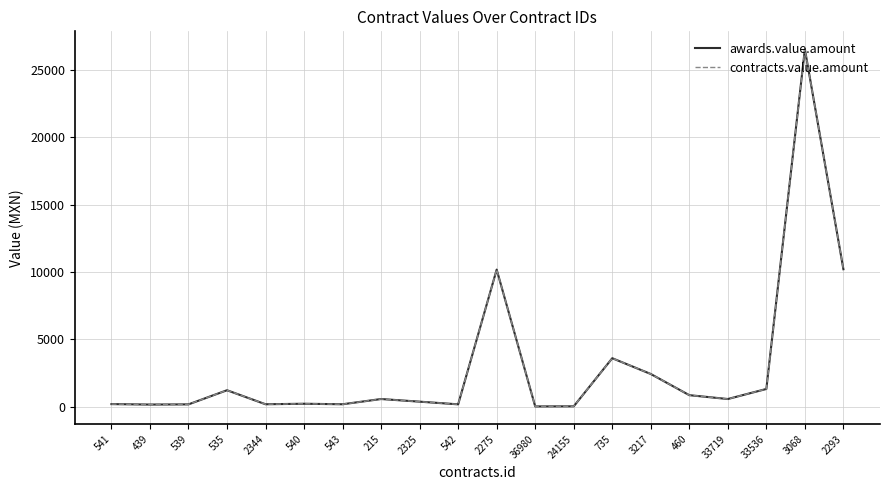

True or false: awards.value.amount and contracts.value.amount intersect in this chart.

False